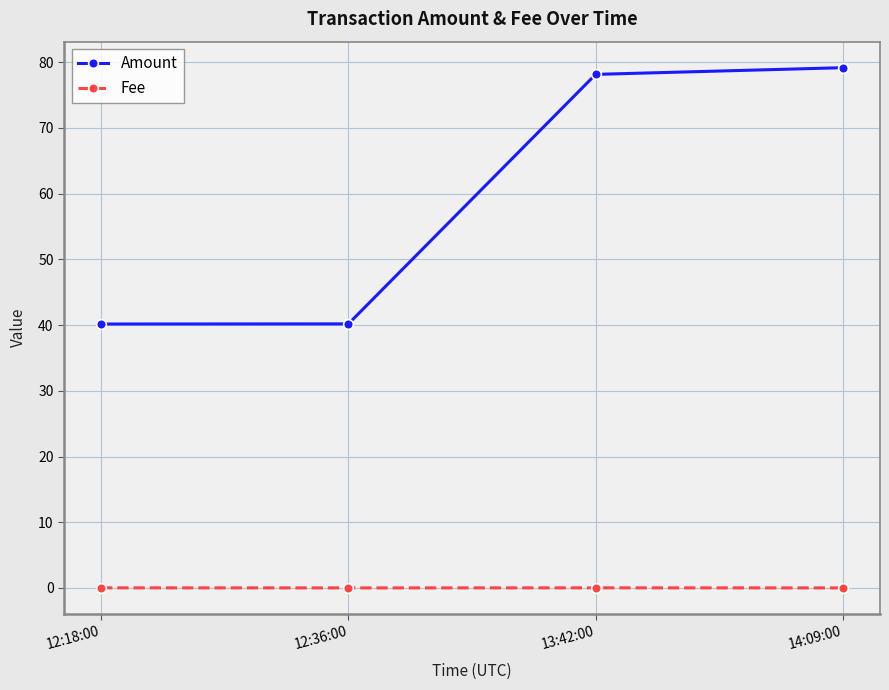

Which series has the largest range (max minus min)?

Amount